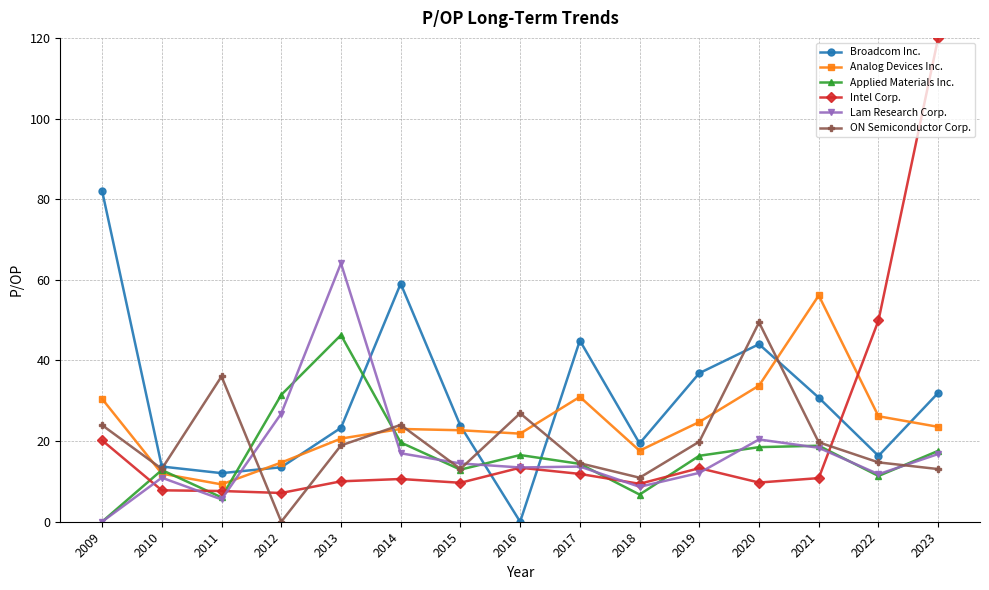

After their last crossing, which series has the higher values: Applied Materials Inc. or ON Semiconductor Corp.?

Applied Materials Inc.